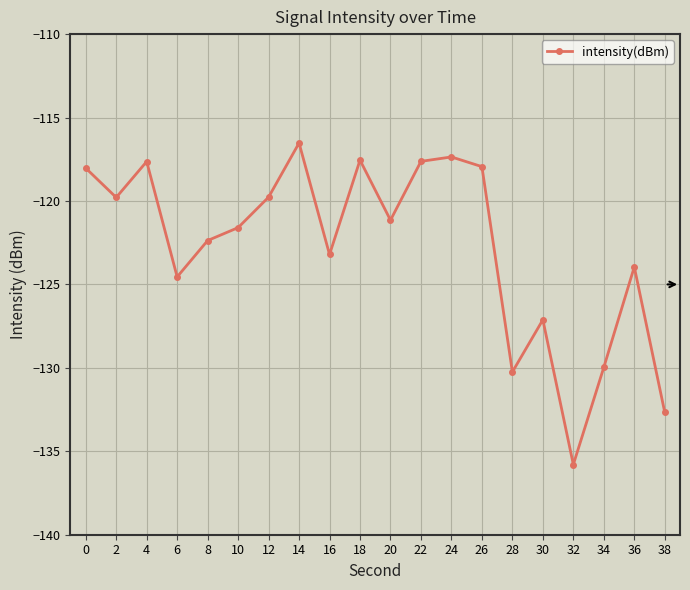

At which category does the data reach its first local peak?

4